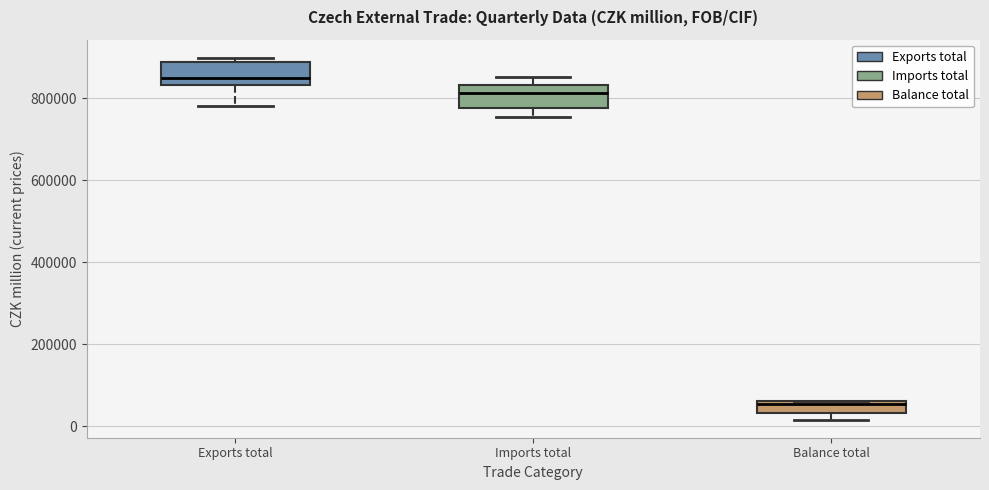

Reading left to right, transcribe this box plot: for each box, give where its median line is, the range the box spans, and where its two whiskers end, as read against the y-axis. The values are not printed on the chart, so give them approximately, as read against the axis.

Exports total: median 860000, box 840000 to 880000, whiskers 780000 to 900000
Imports total: median 820000, box 780000 to 840000, whiskers 760000 to 860000
Balance total: median 60000 (just below the box's upper edge), box 40000 to 60000, whiskers 20000 to 60000